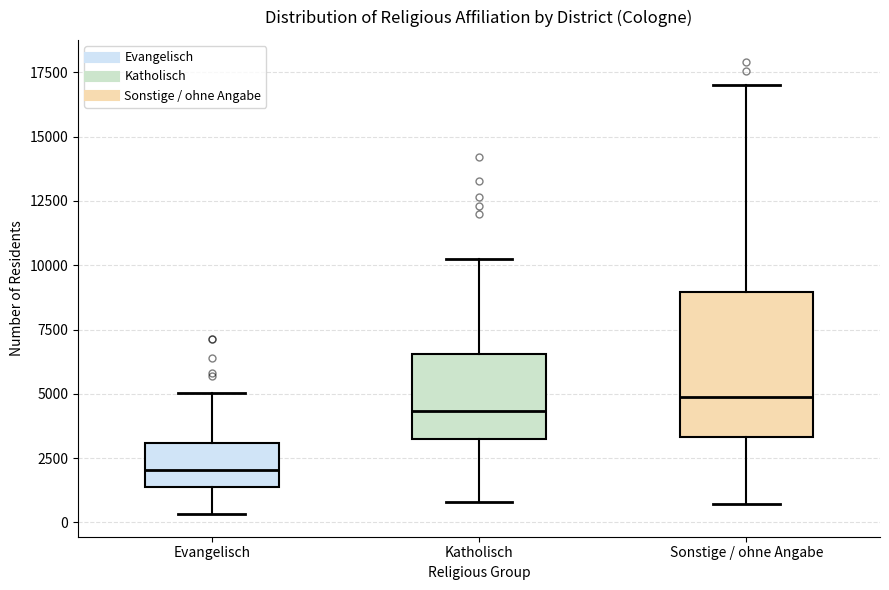

Comparing the boxes themselves (not the whiskers), which one is the tallest?

Sonstige / ohne Angabe